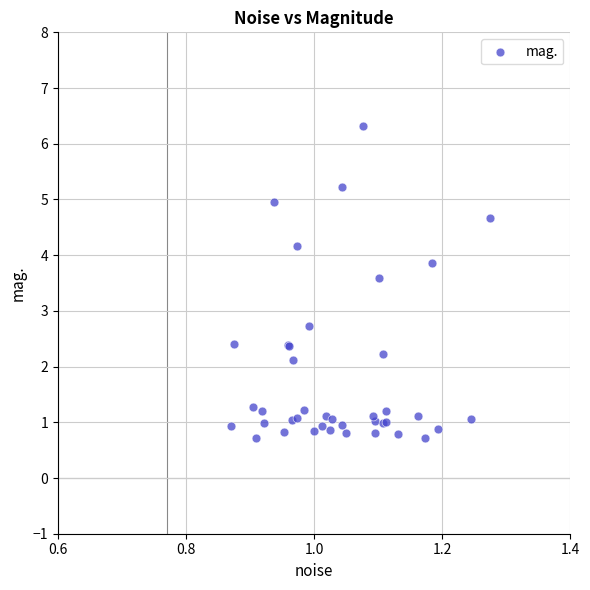

What Y value in the scatter plot is closest to 3?

2.7